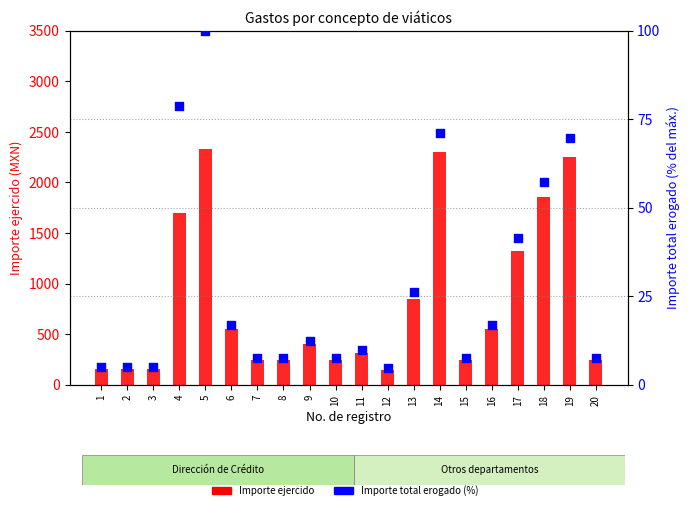

What are all the series names shown in the legend?

Importe ejercido, Importe total erogado (%)